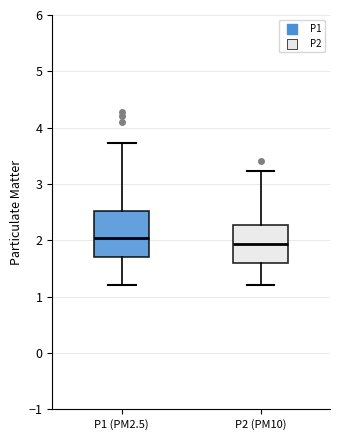

Reading left to right, read every box against the y-axis: the position of its median line, the range the box covers, and the ends of its whiskers. The values are not printed on the chart, so give them approximately, as read against the axis.

P1 (PM2.5): median 2.1, box 1.7 to 2.5, whiskers 1.2 to 3.7
P2 (PM10): median 1.9, box 1.6 to 2.3, whiskers 1.2 to 3.2